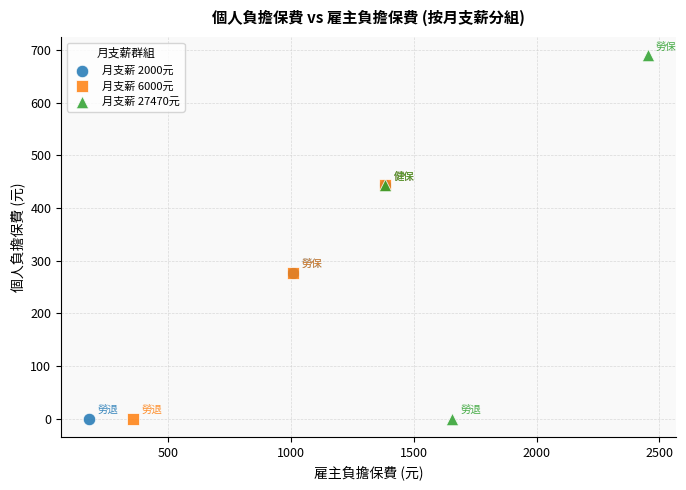

Which series has the largest Y range (max minus min)?

月支薪 27470元